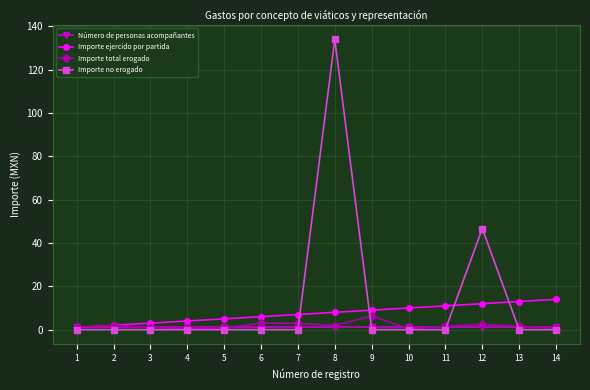

Read the Importe ejercido por partida value at 11.

11.0